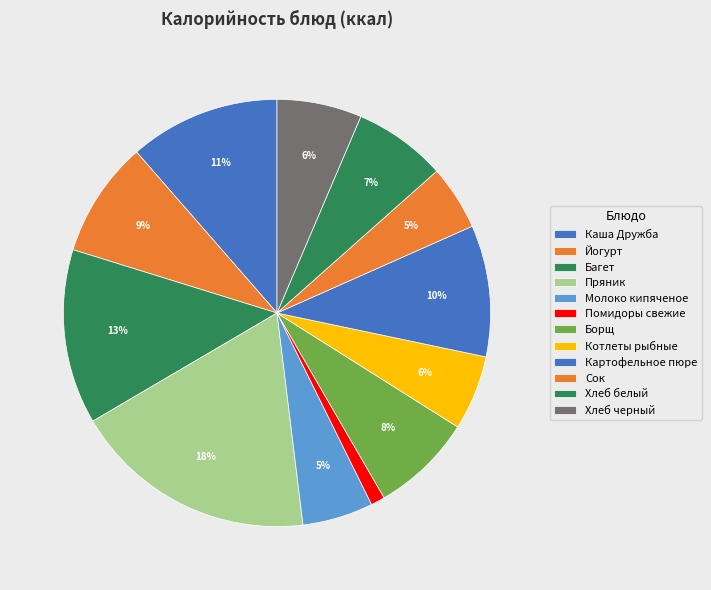

Does any single category account for the majority?

No